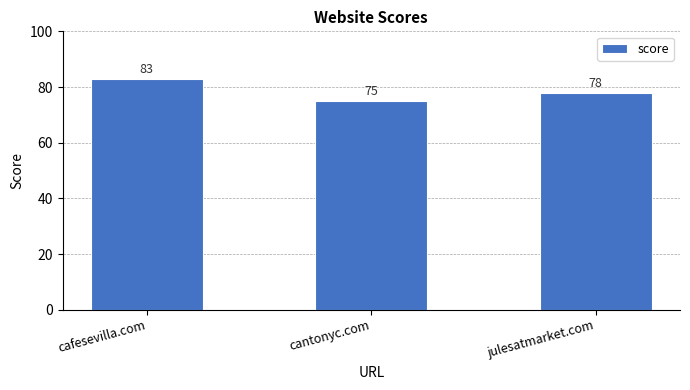

Approximately how many times larger is the value at cantonyc.com compared to julesatmarket.com?

1.0